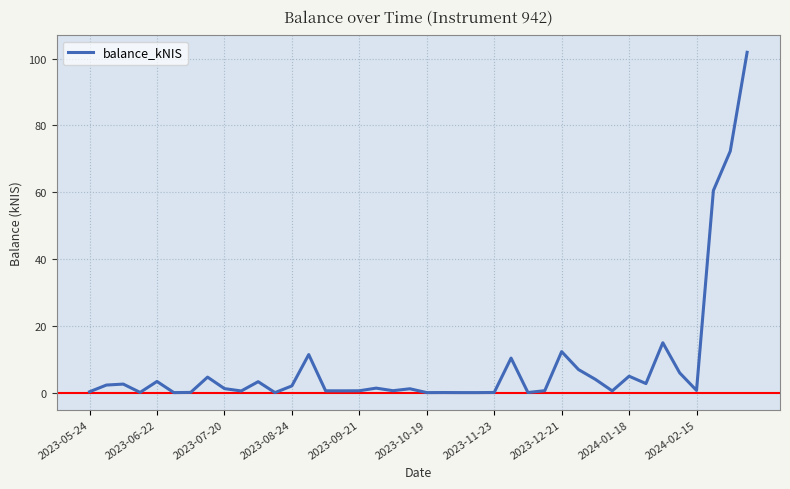

What is the maximum value shown in the chart?

101.9